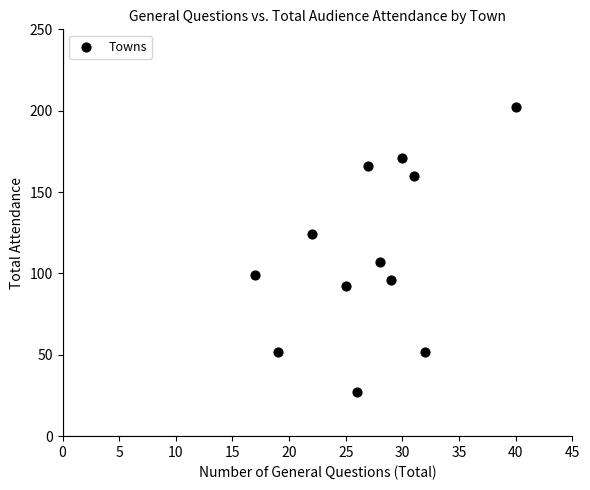

What is the average Y value?

112